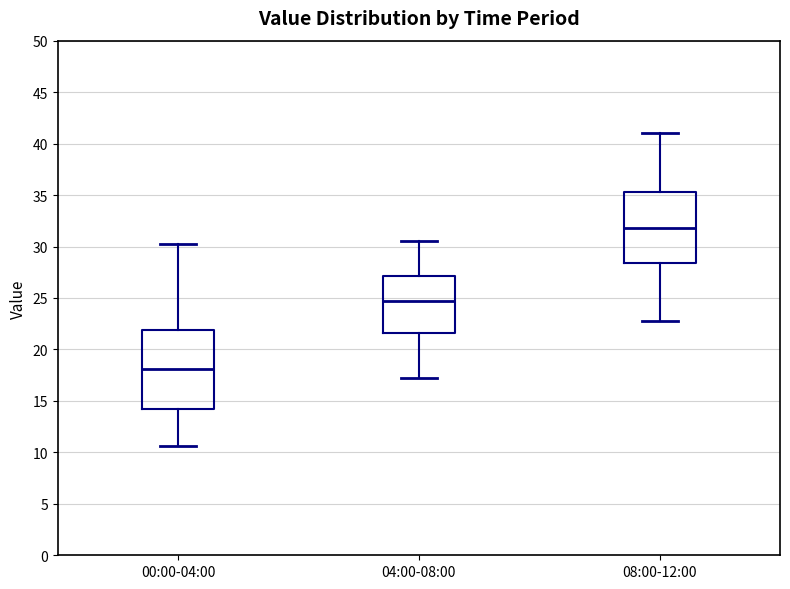

Which box is the tallest, from its lower edge to its upper edge?

00:00-04:00